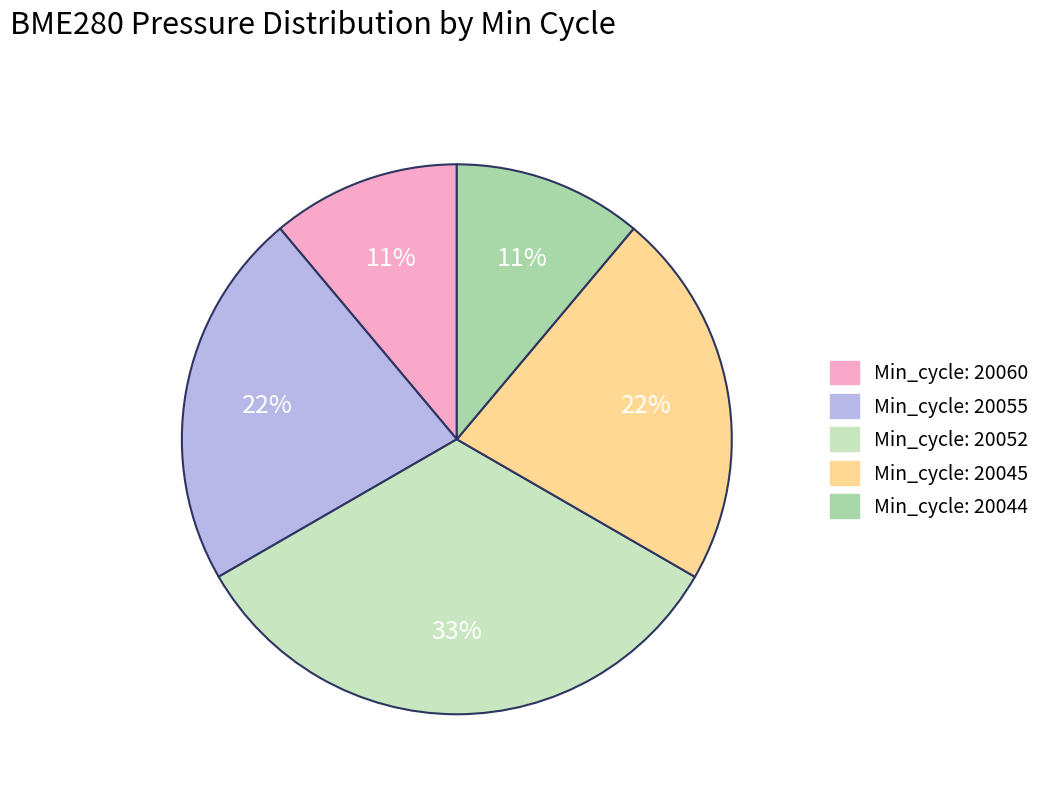

Is there a majority slice in this chart?

No